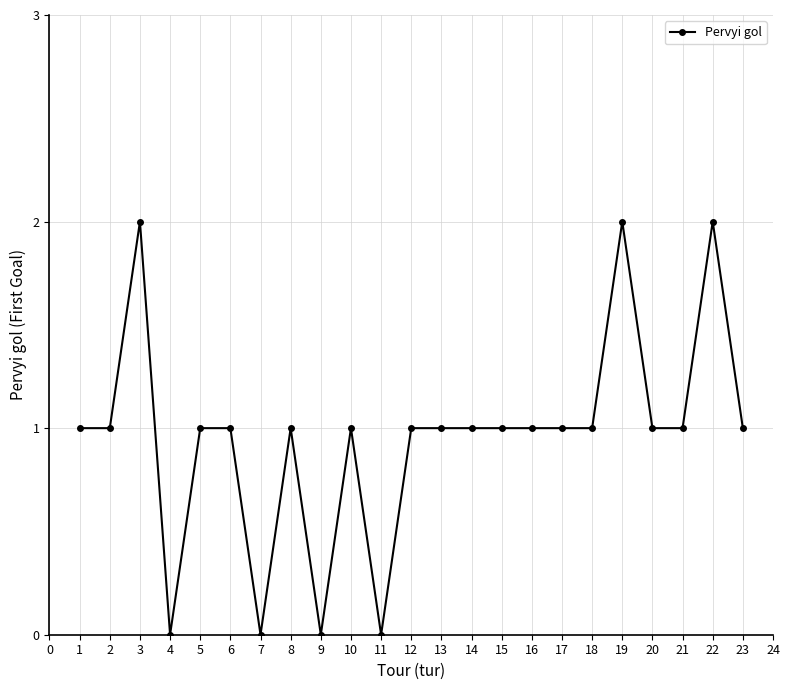

The value at 2 is 1. True or false?

True